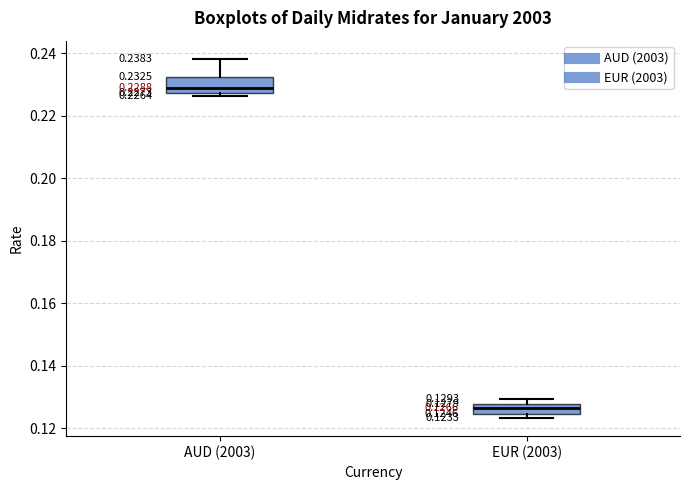

Which box has the lowest median line?

EUR (2003)